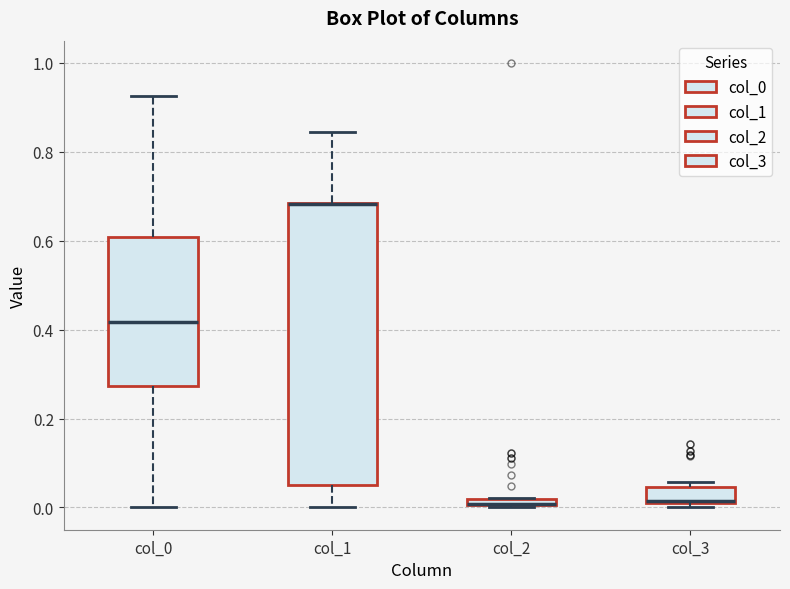

Where is the upper edge of the box for col_3 on the y-axis? The values are not printed on the chart, so give them approximately, as read against the axis.

0.04